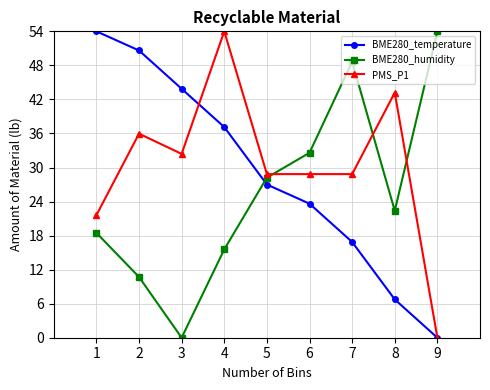

List the labels in order of BME280_temperature value, smallest first.

9, 8, 7, 6, 5, 4, 3, 2, 1